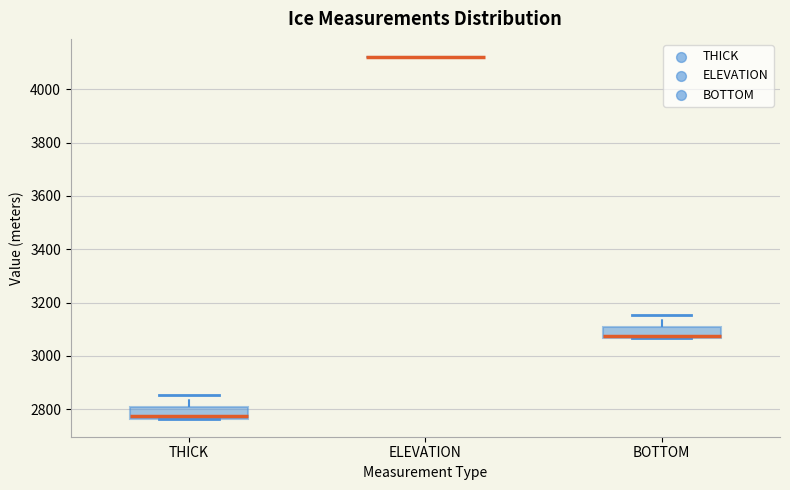

Where does the upper whisker of the box for BOTTOM end on the y-axis? The values are not printed on the chart, so give them approximately, as read against the axis.

3160